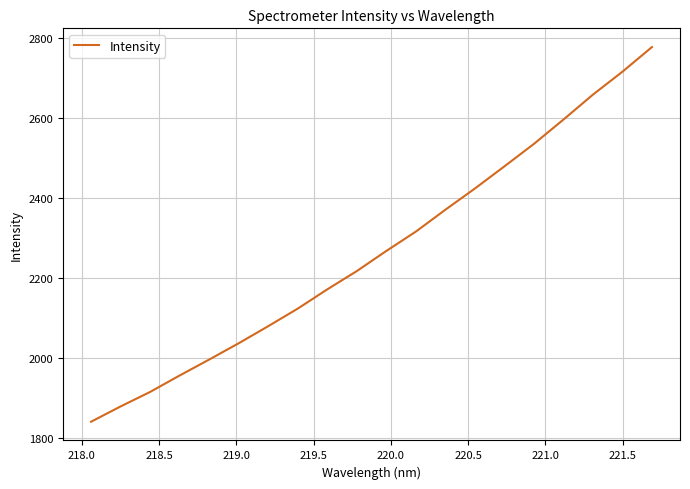

What is the minimum value shown in the chart?

1841.7